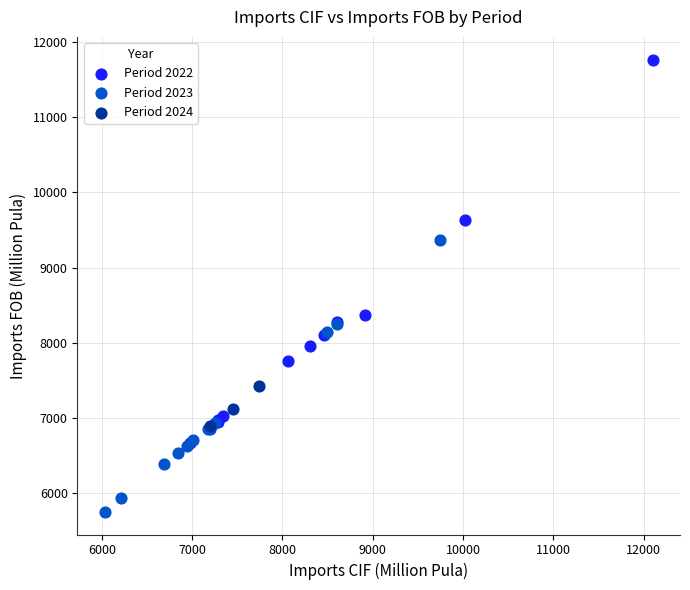

Which series has the largest Y range (max minus min)?

Period 2022